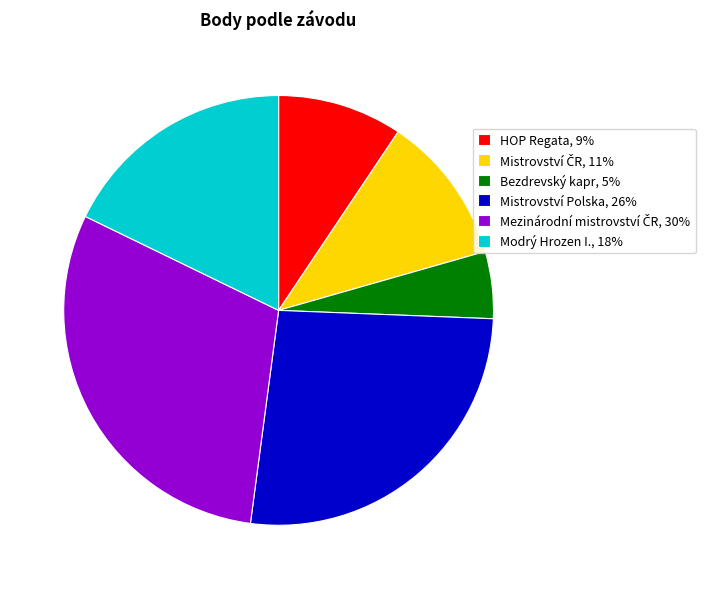

Which has a higher value, Modrý Hrozen I., 18% or Bezdrevský kapr, 5%?

Modrý Hrozen I., 18%